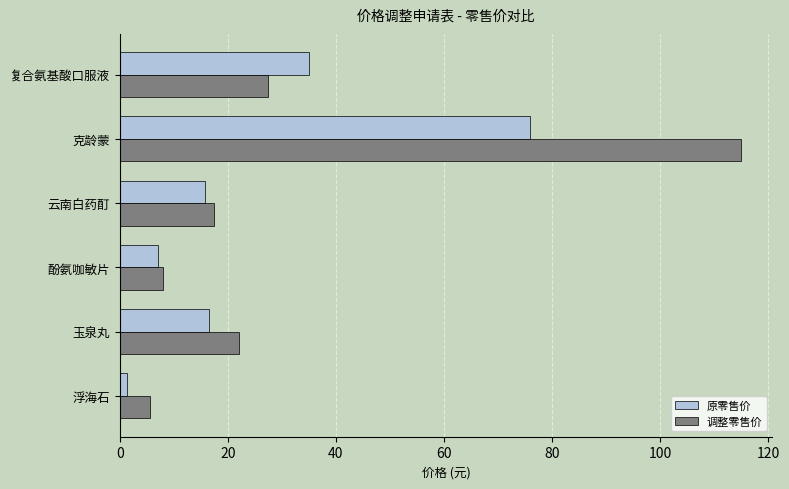

Which series has the largest total across all categories?

调整零售价